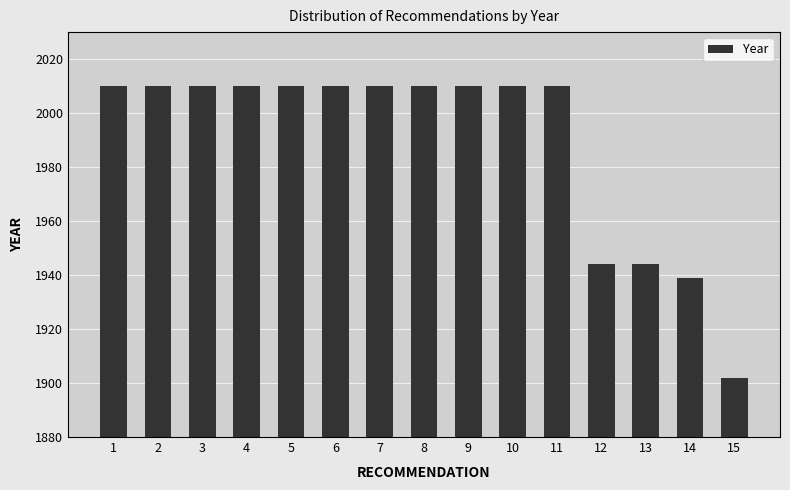

What is the ratio of the value at 6 to the value at 10?

1.0